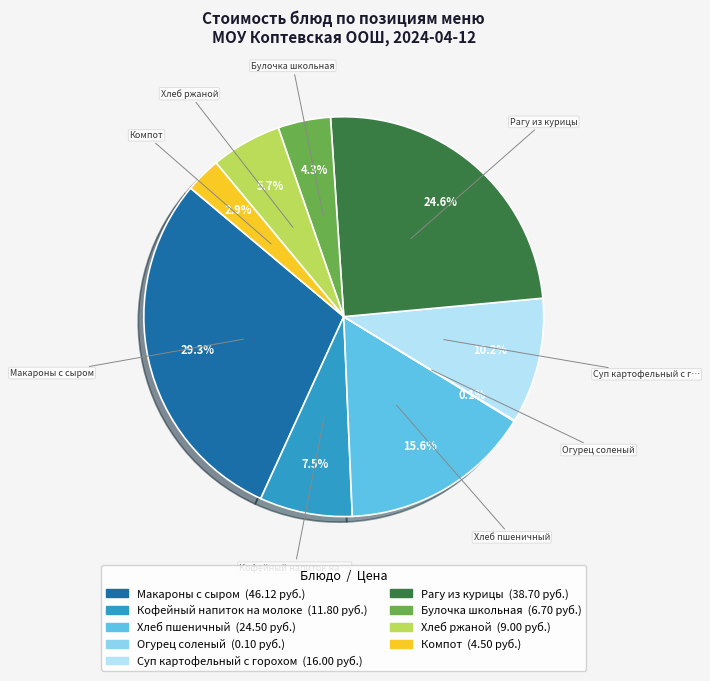

Which slice is the largest?

Макароны с сыром